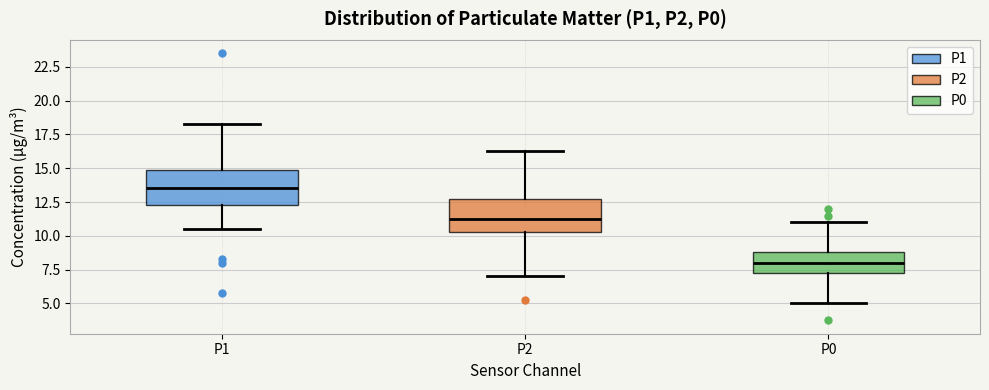

Reading left to right, transcribe this box plot: for each box, give where its median line is, the range the box spans, and where its two whiskers end, as read against the y-axis. The values are not printed on the chart, so give them approximately, as read against the axis.

P1: median 13.5, box 12.5 to 15.0, whiskers 10.5 to 18.5
P2: median 11.5, box 10.5 to 13.0, whiskers 7.0 to 16.5
P0: median 8.0, box 7.5 to 9.0, whiskers 5.0 to 11.0